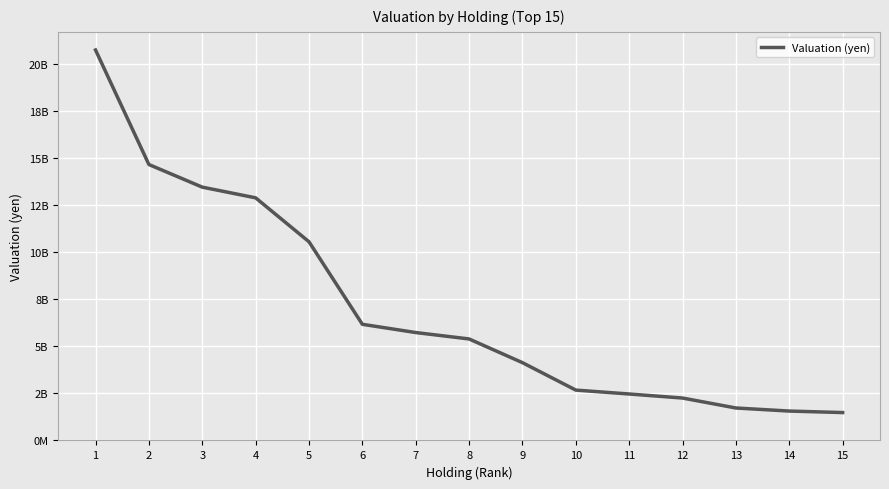

True or false: the data shows 413576800 at 9.

True